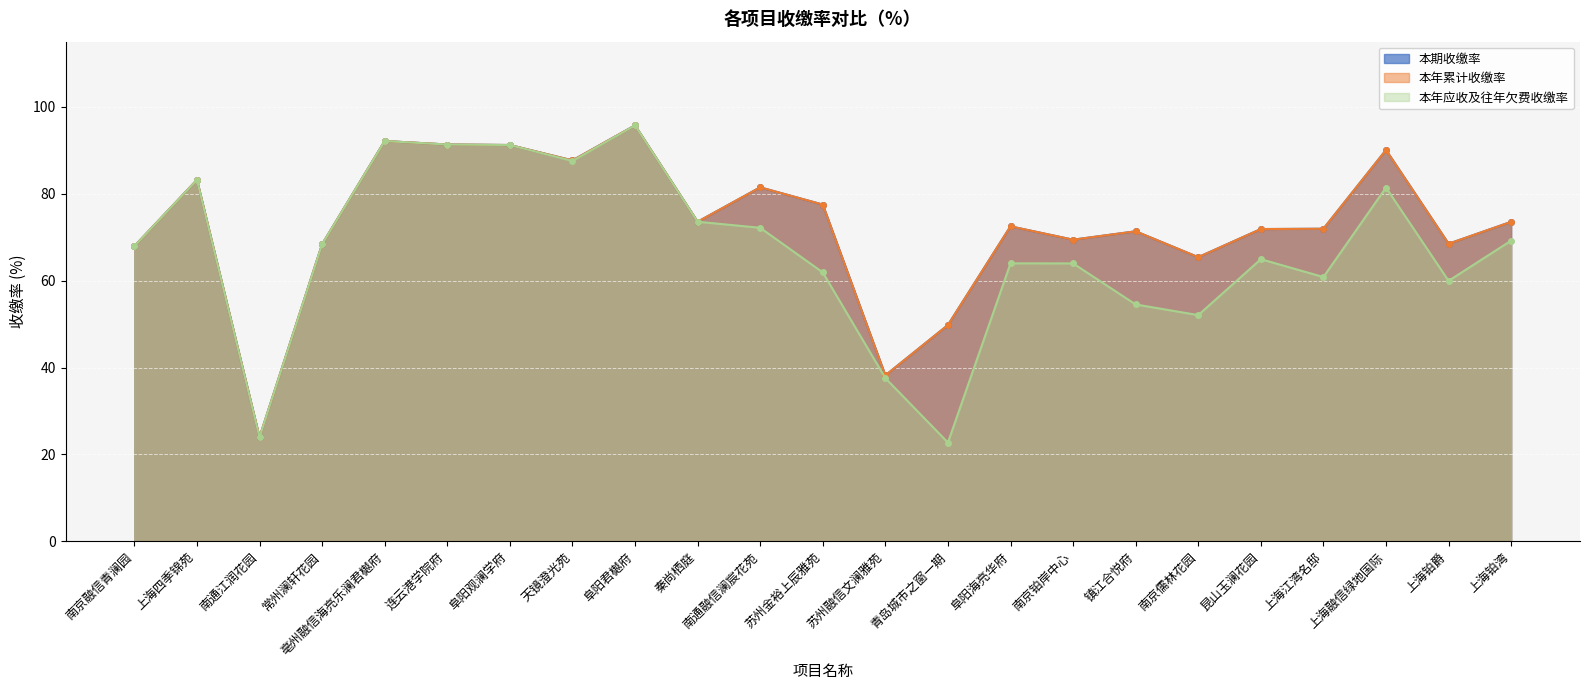

True or false: 本年应收及往年欠费收缴率 and 本年累计收缴率 cross at least once.

False